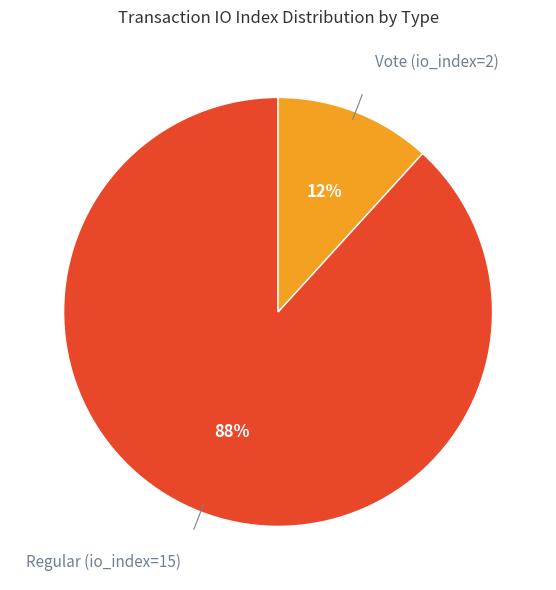

Combined, do Regular (io_index=15) and Vote (io_index=2) account for over 50%?

Yes